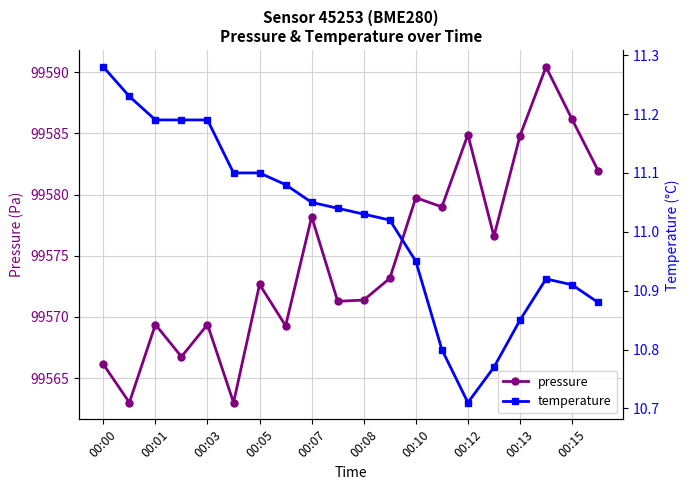

True or false: pressure has a value of 54645.0 at 15.

False